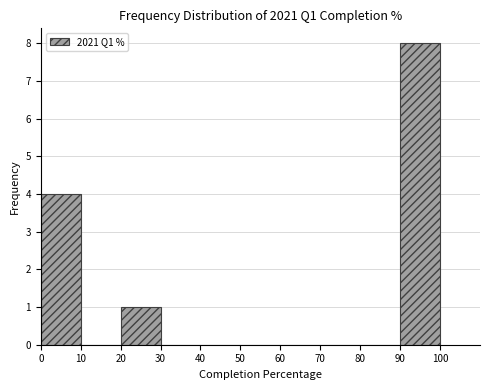

Reading left to right, list every bar in this chart as the range it spans on the x-axis followed by its height. The values are not printed on the chart, so give them approximately, as read against the axis.

0 to 10: 4
10 to 20: 0
20 to 30: 1
30 to 40: 0
40 to 50: 0
50 to 60: 0
60 to 70: 0
70 to 80: 0
80 to 90: 0
90 to 100: 8